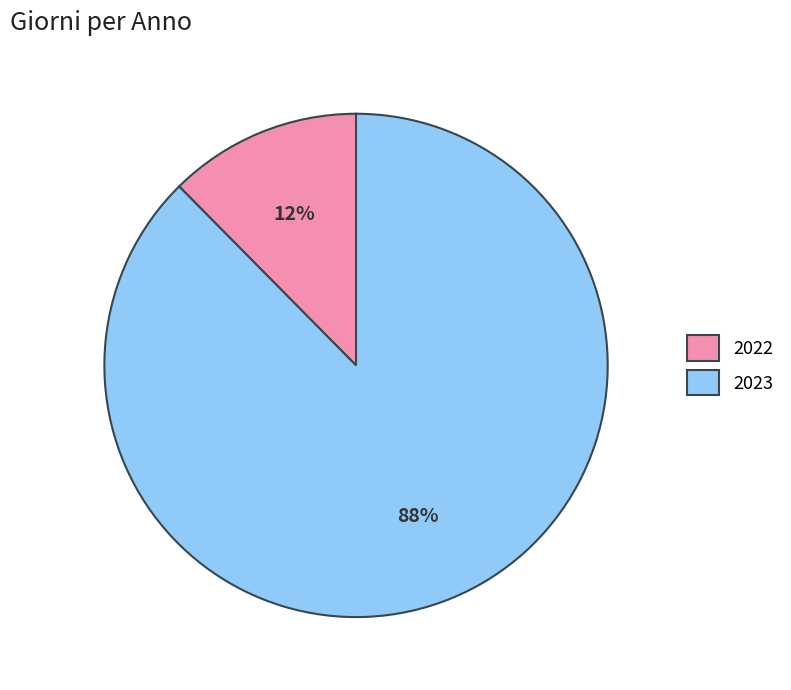

Do 2023 and 2022 together represent more than half of the pie?

Yes